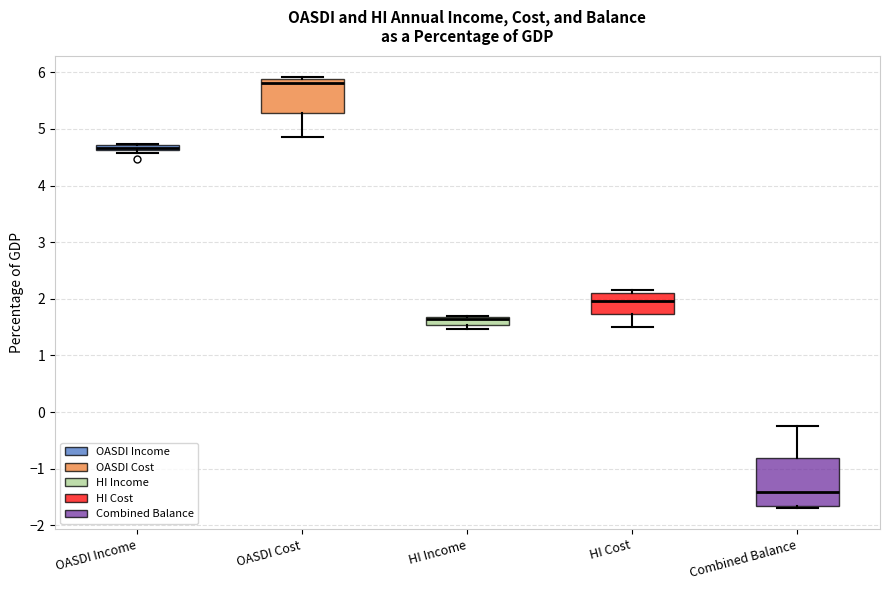

Where is the upper edge of the box for HI Income on the y-axis? The values are not printed on the chart, so give them approximately, as read against the axis.

1.7